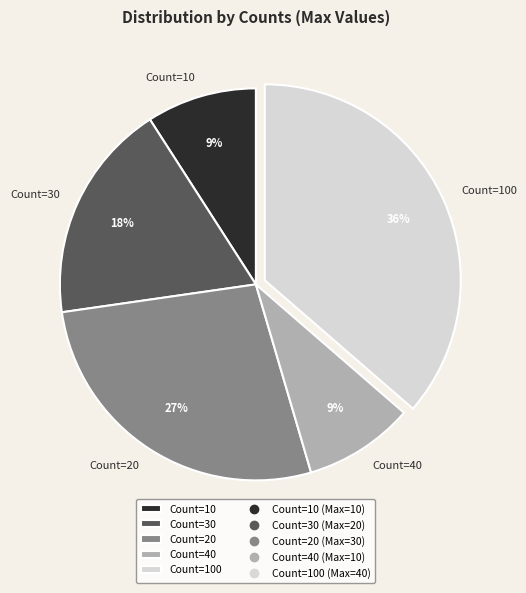

To the nearest percent, what is the average slice percentage?

20%